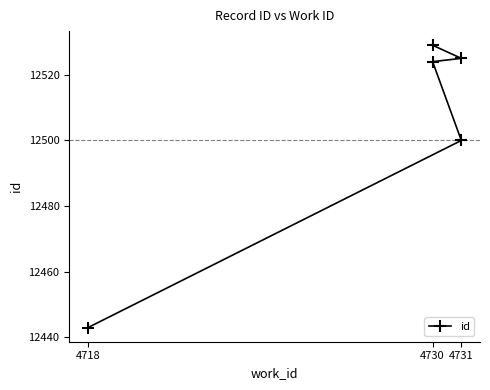

What is the change in value from 4730 to 3?

+25